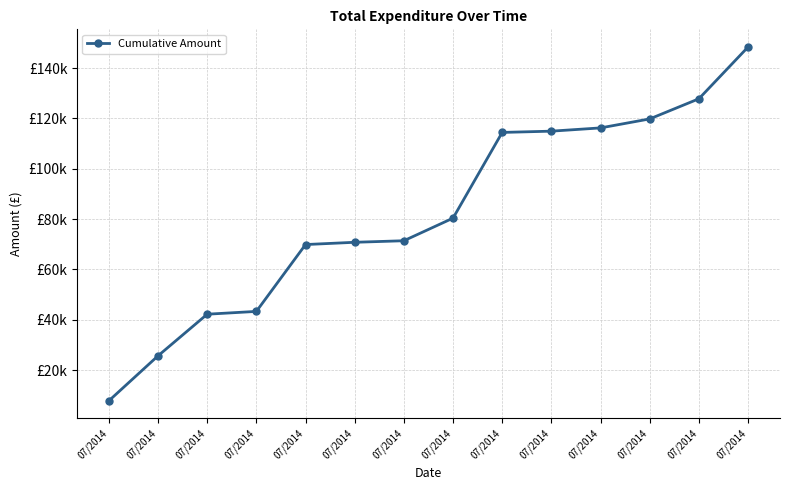

Is this an area chart (filled region under the line)?

No